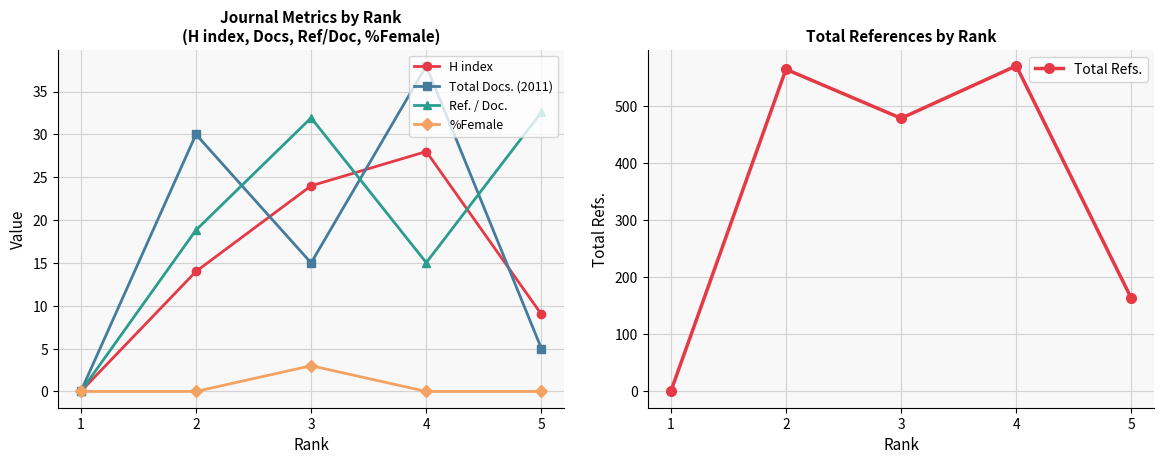

Does the chart have visible grid lines?

Yes